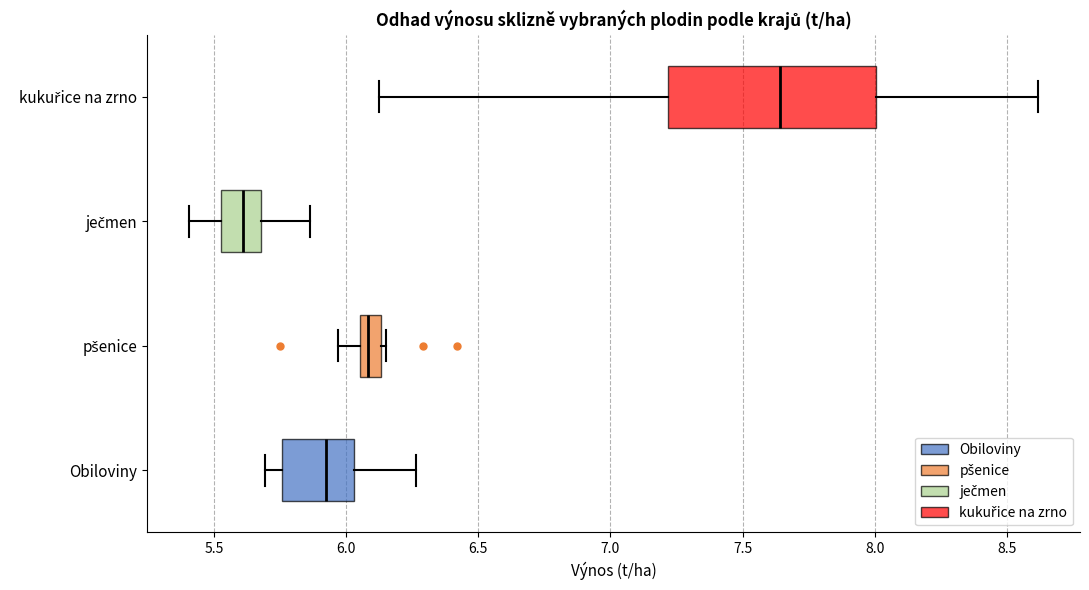

Reading bottom to top, read every box against the x-axis: the position of its median line, the range the box covers, and the ends of its whiskers. The values are not printed on the chart, so give them approximately, as read against the axis.

Obiloviny: median 5.90, box 5.75 to 6.05, whiskers 5.70 to 6.25
pšenice: median 6.10, box 6.05 to 6.15, whiskers 5.95 to 6.15 (just right of the box's right edge)
ječmen: median 5.60, box 5.55 to 5.70, whiskers 5.40 to 5.85
kukuřice na zrno: median 7.65, box 7.20 to 8.00, whiskers 6.10 to 8.60